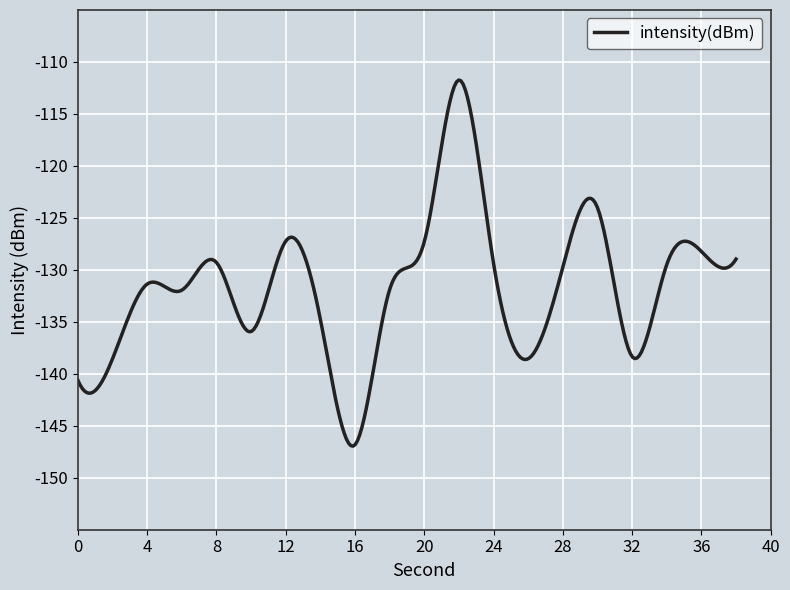

What is the minimum value shown in the chart?

-147.0